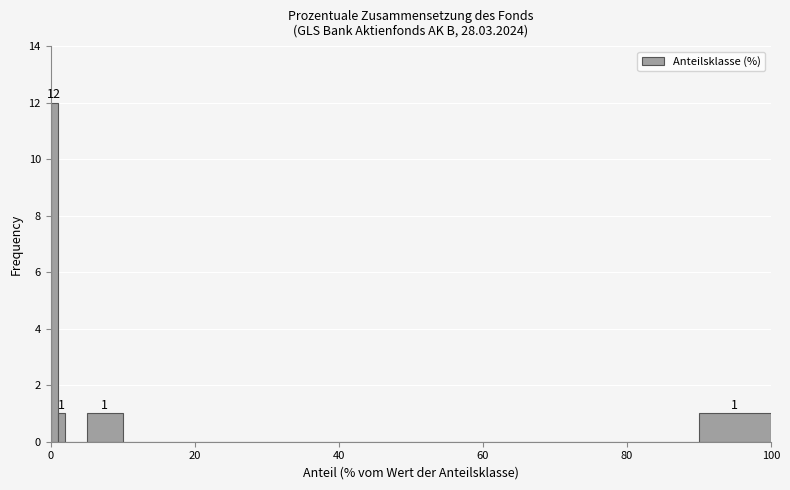

Read against the x-axis, roughly where is the centre of the tallest bar?

0